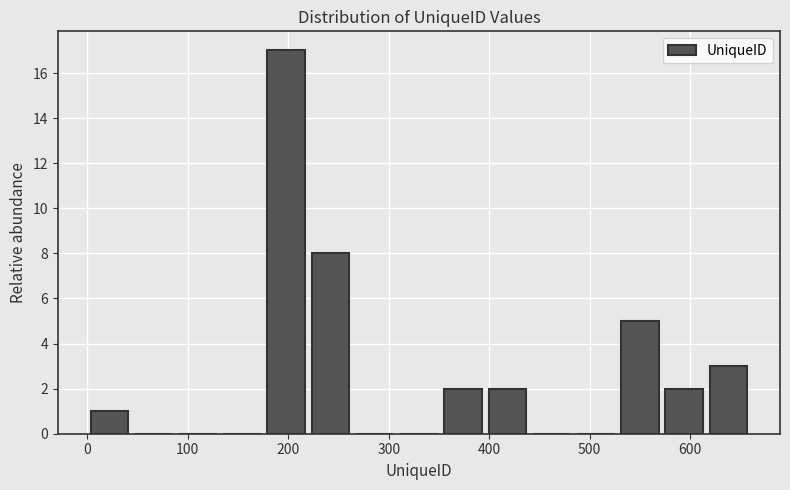

Over which range of the x-axis is the bar tallest?

176 to 220